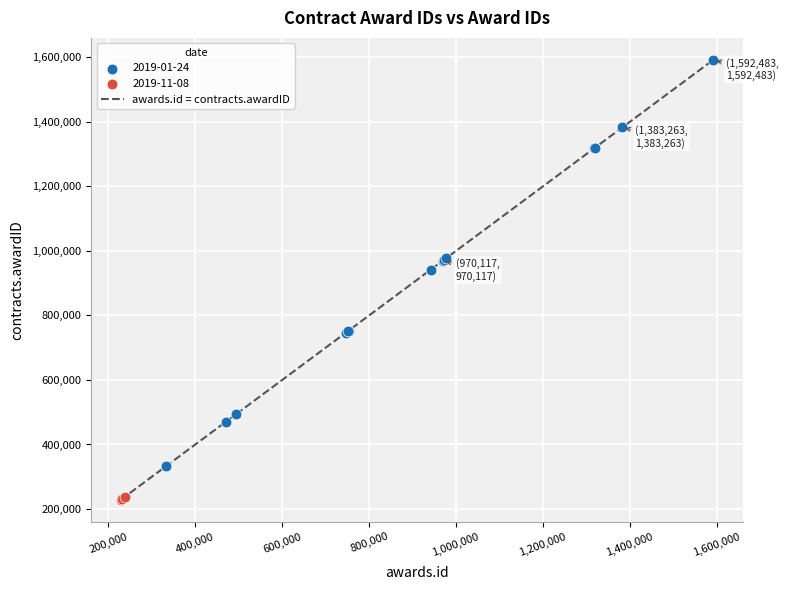

Which series contains the highest Y value?

2019-01-24